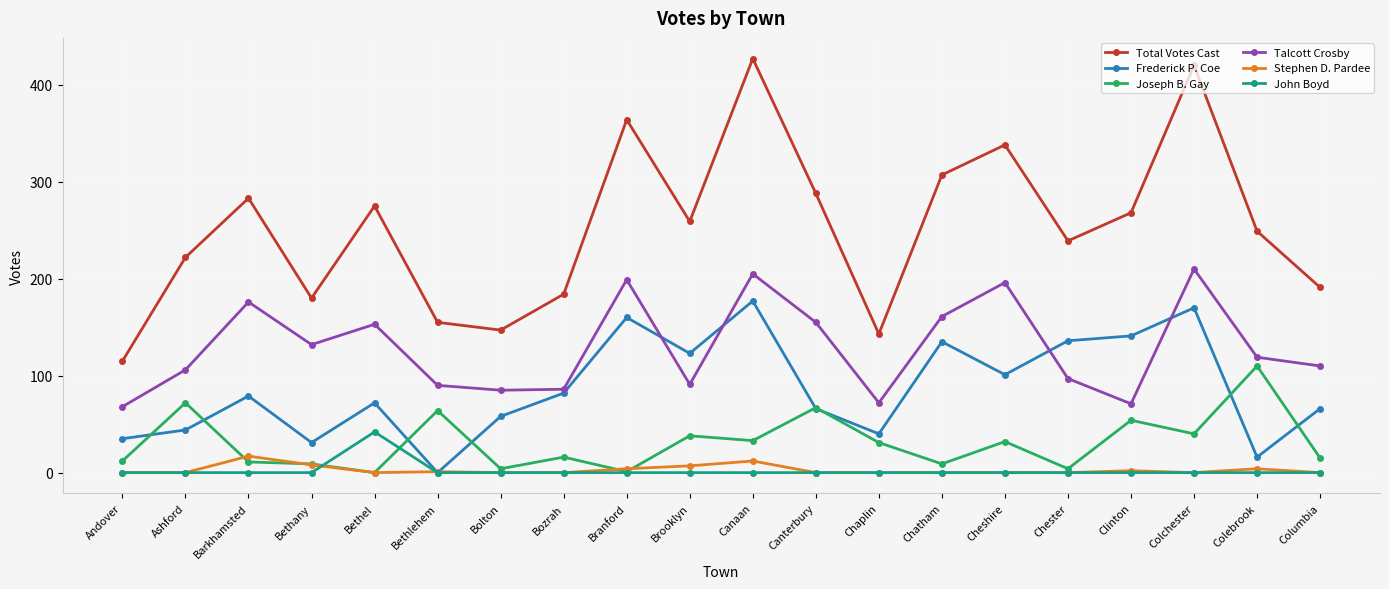

At which label does Total Votes Cast reach its minimum?

Andover